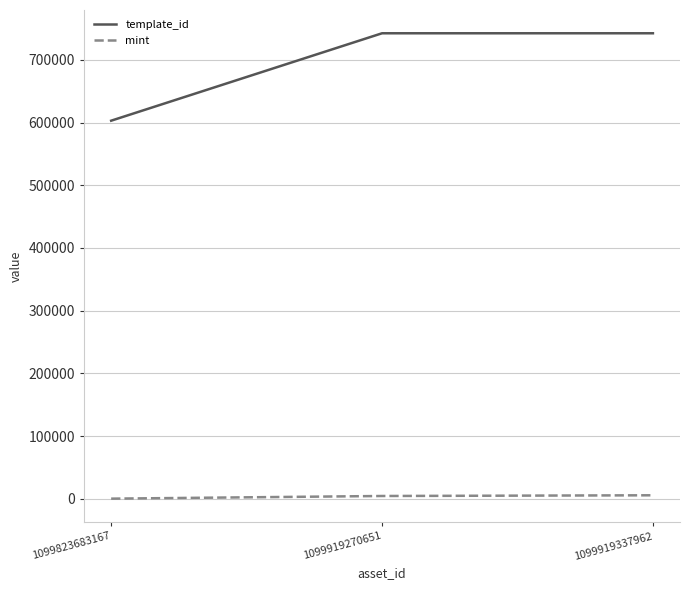

Which series changed the most between 1099823683167 and 1099919270651?

template_id